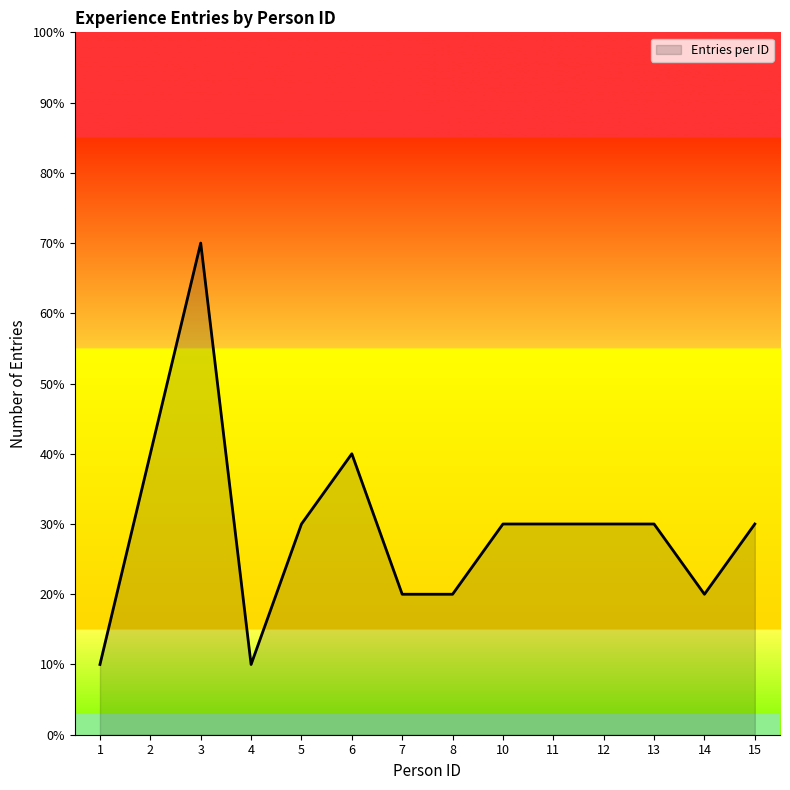

Does the chart have visible grid lines?

No